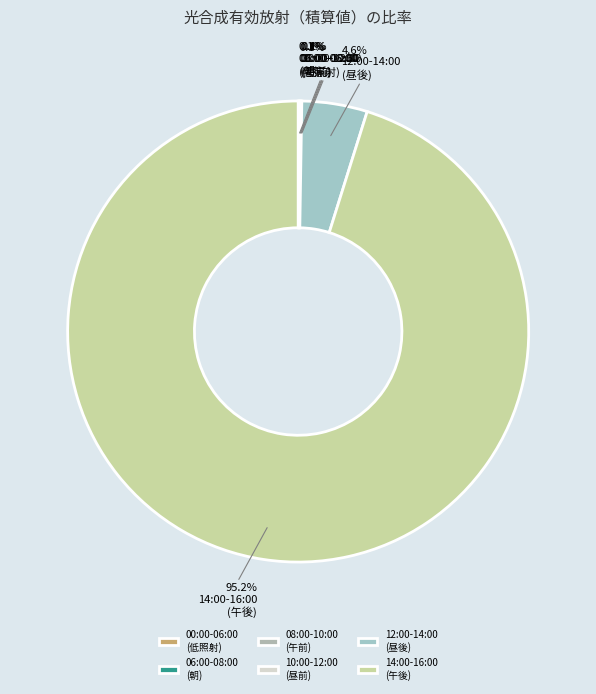

To the nearest percent, what is the difference between the largest and smallest slice percentages?

95%